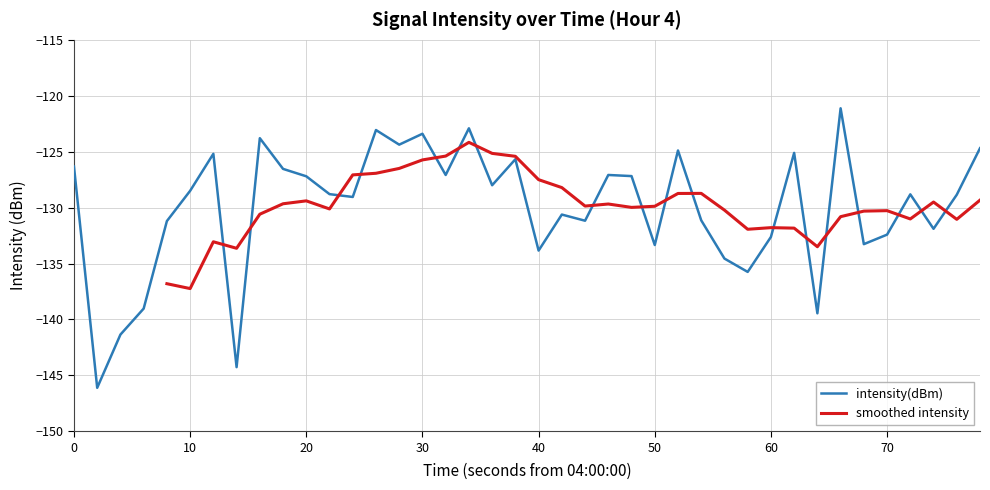

What is the maximum value for intensity(dBm)?

-121.1